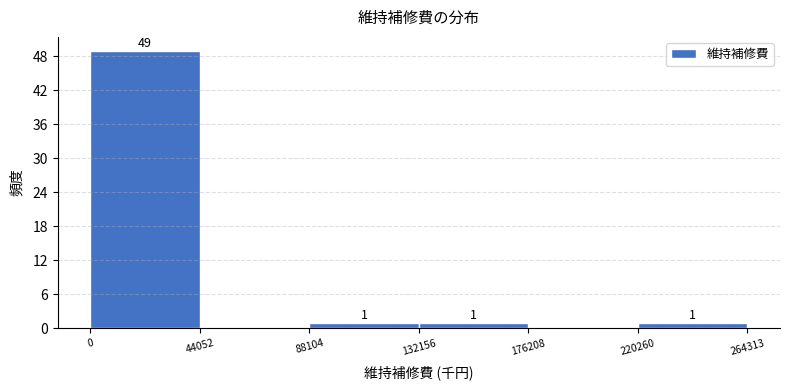

Over which range of the x-axis is the bar tallest?

0 to 44052